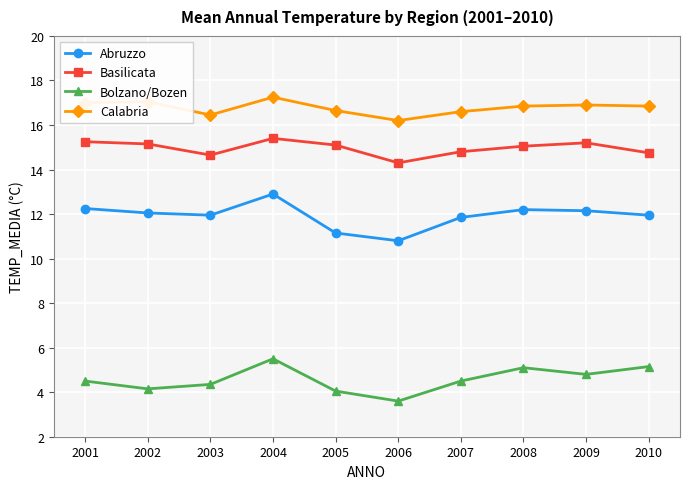

At how many categories does at least one series exceed 12?

10